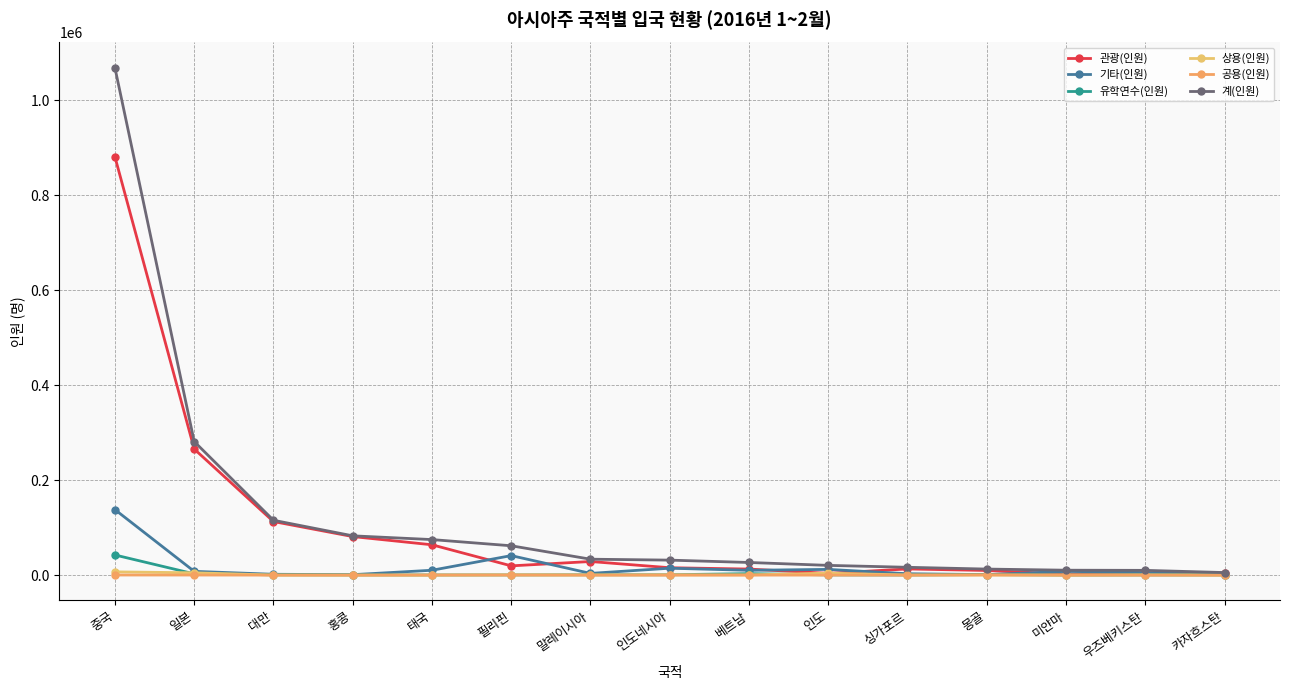

Which series has the largest total across all categories?

계(인원)